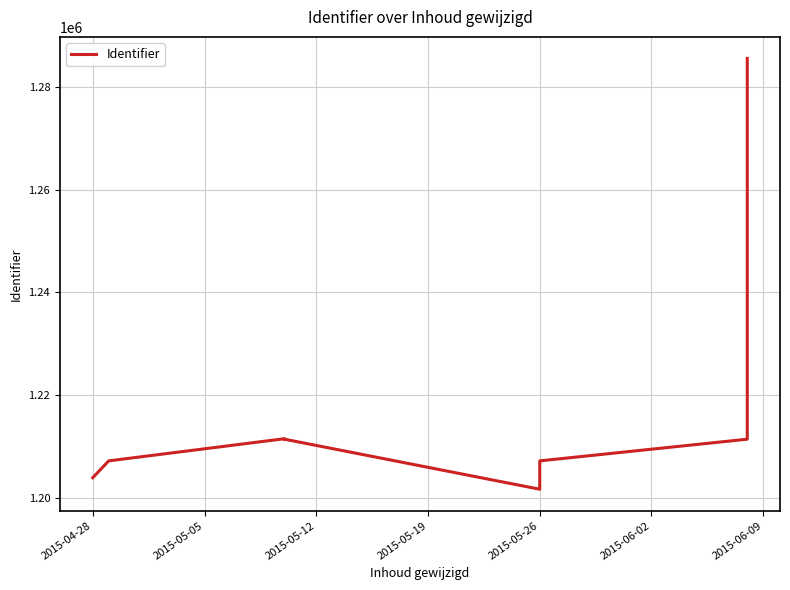

True or false: there are more than 2 points higher than both neighbors.

False